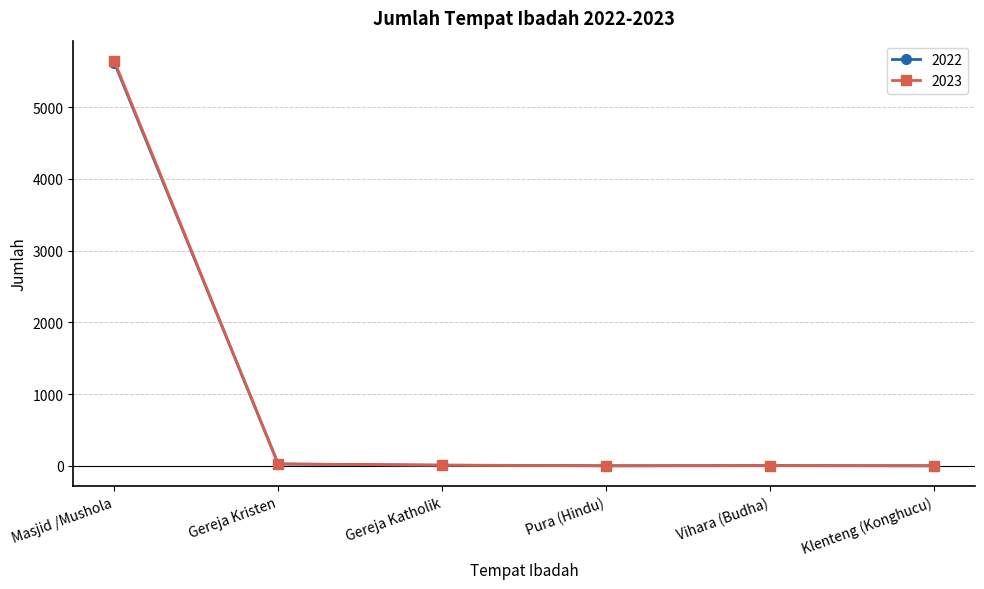

What is the average value of the 2022 series?

943